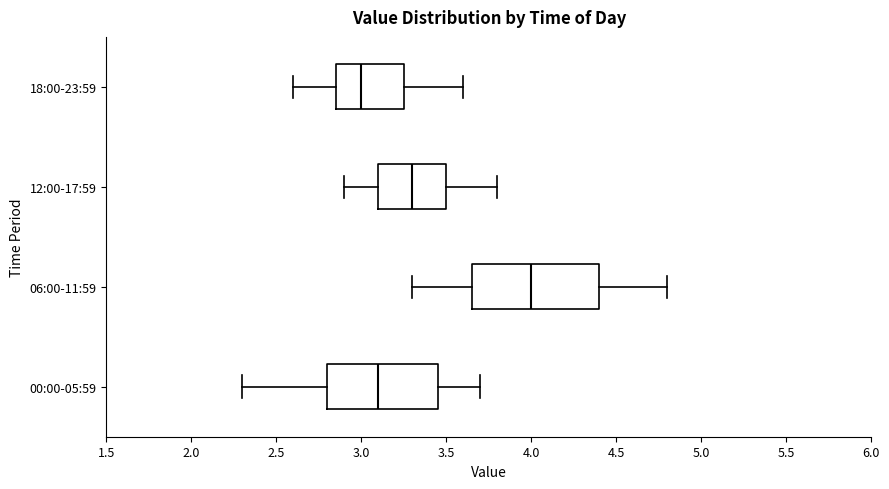

Comparing the boxes themselves (not the whiskers), which one is the widest?

06:00-11:59